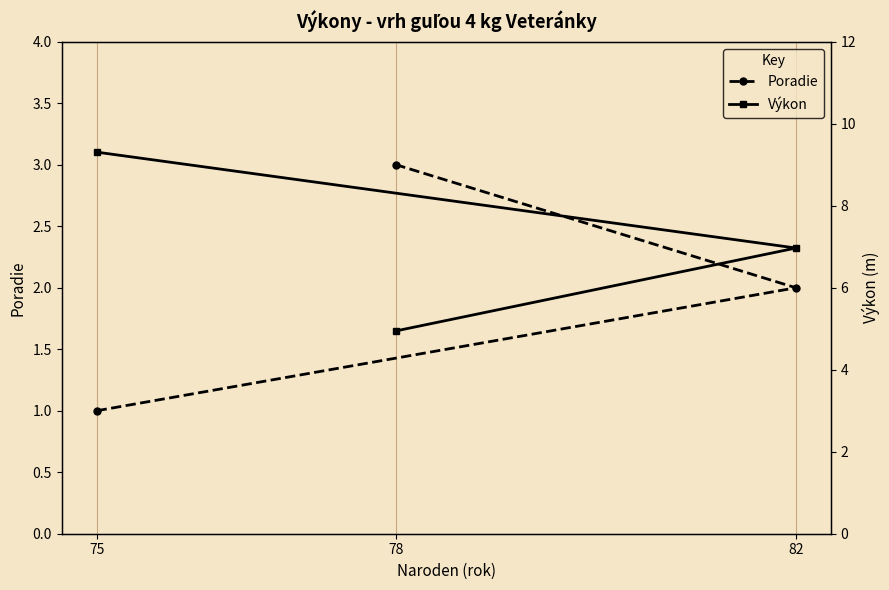

What is the label of the 1st point from the right?

78